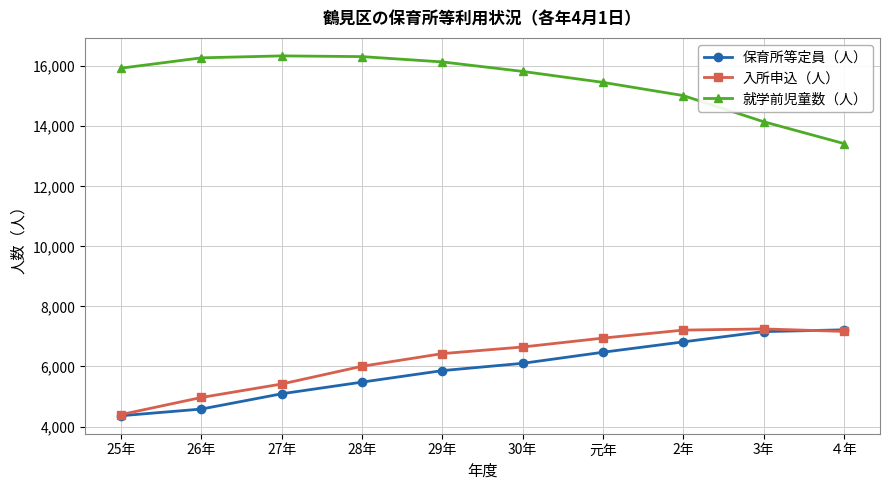

What is the label of the 8th point from the right?

27年